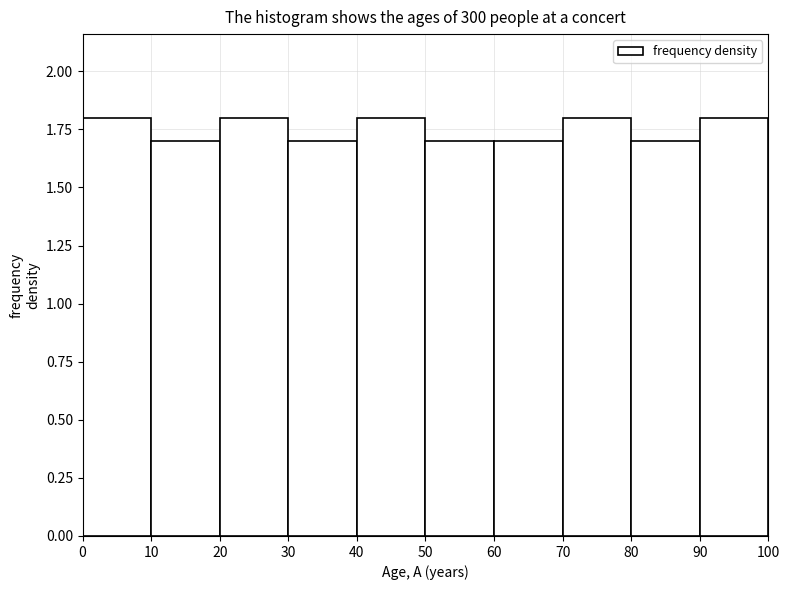

Reading left to right, list every bar in this chart as the range it spans on the x-axis followed by its height. The values are not printed on the chart, so give them approximately, as read against the axis.

0 to 10: 1.8
10 to 20: 1.7
20 to 30: 1.8
30 to 40: 1.7
40 to 50: 1.8
50 to 60: 1.7
60 to 70: 1.7
70 to 80: 1.8
80 to 90: 1.7
90 to 100: 1.8